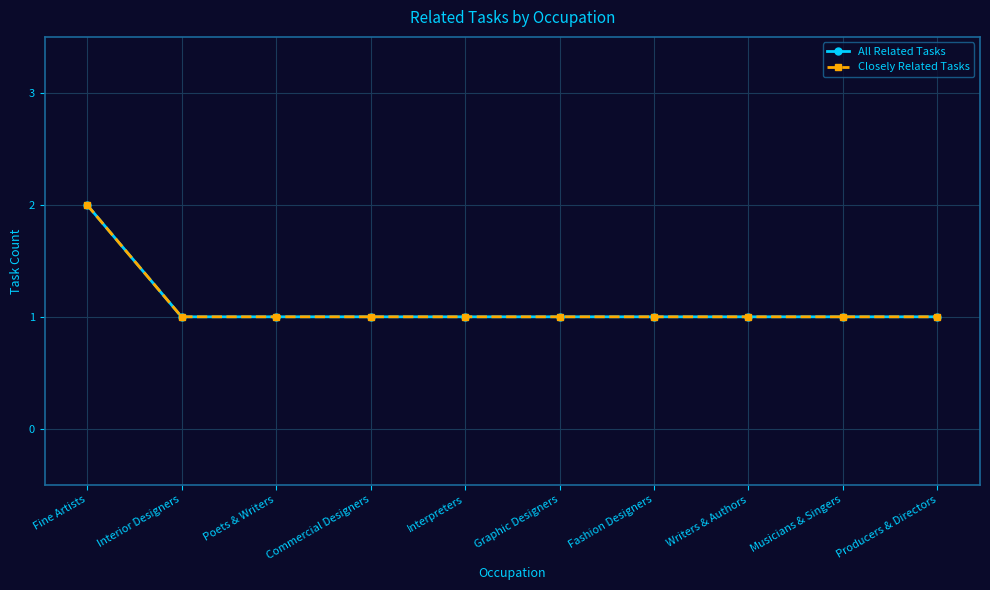

Which category has the highest value across all series?

Fine Artists